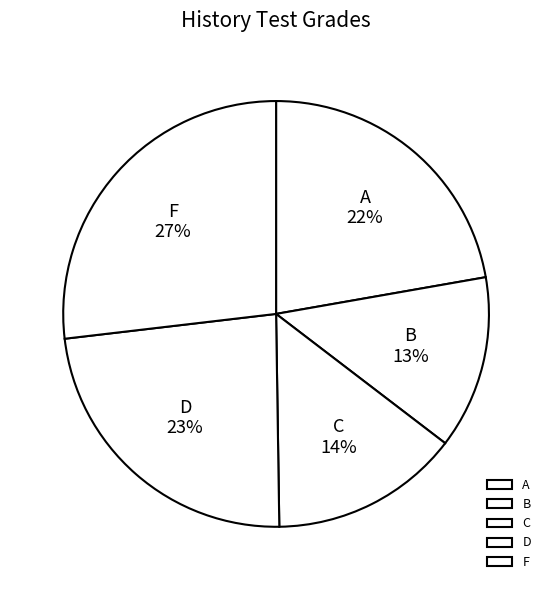

Does D account for over 50% of the chart?

No